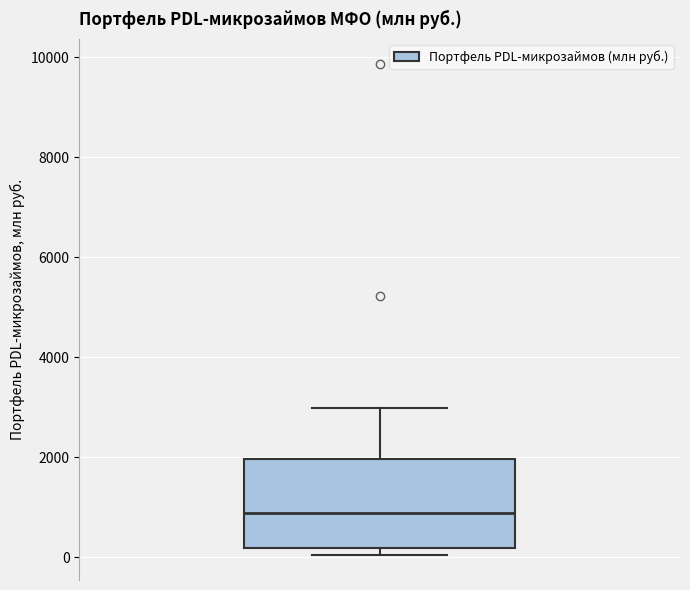

Transcribe this box plot: give where the median line is, the range the box spans, and where the two whiskers end, as read against the y-axis. The values are not printed on the chart, so give them approximately, as read against the axis.

median 800, box 200 to 2000, whiskers 0 to 3000